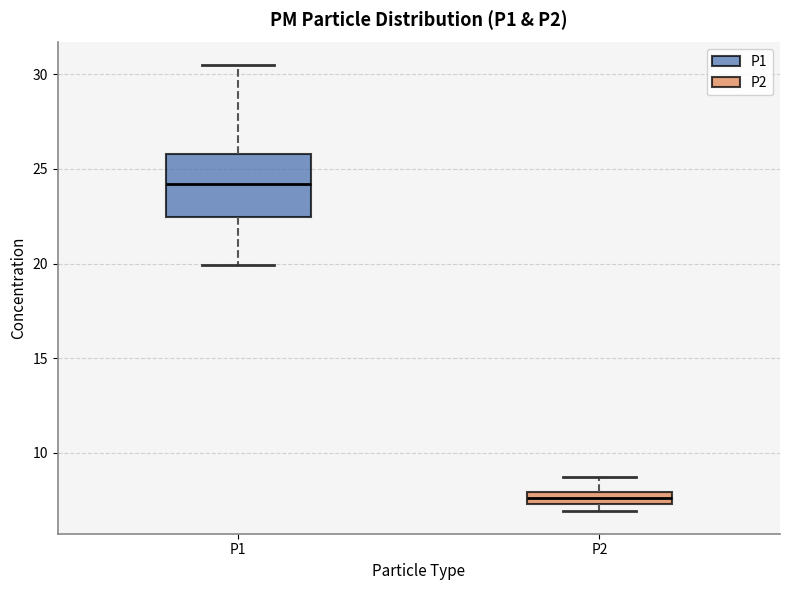

Which box's median line is the highest?

P1